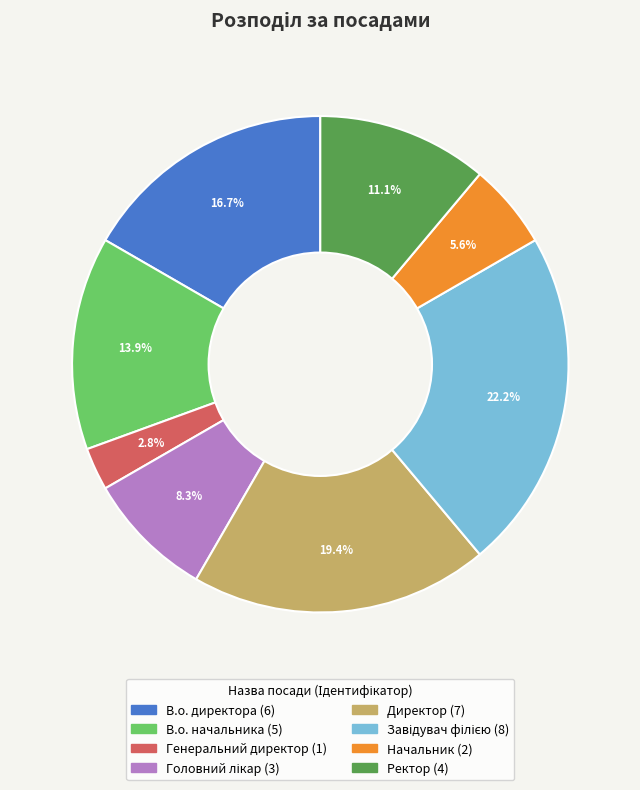

Which has a higher value, Генеральний директор or В.о. директора?

В.о. директора